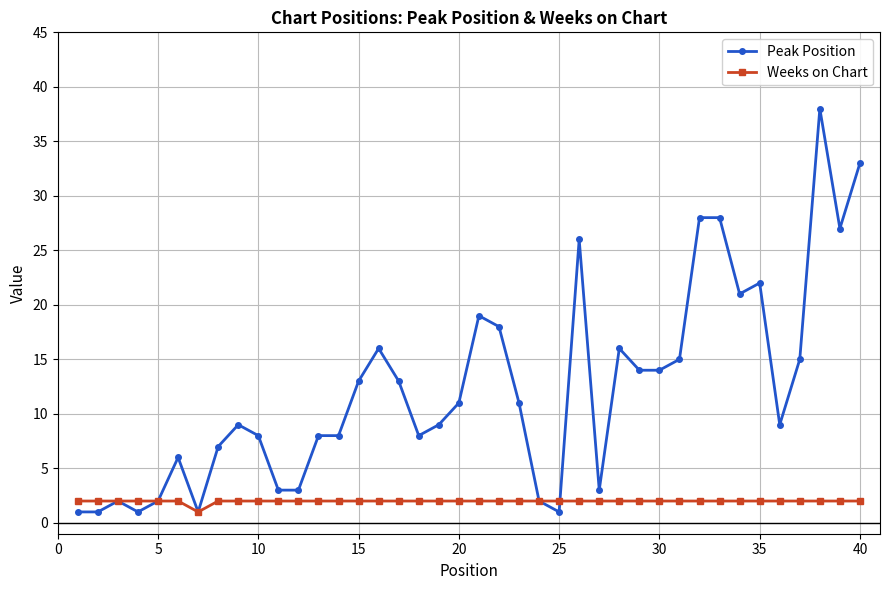

Which series has the largest range (max minus min)?

Peak Position